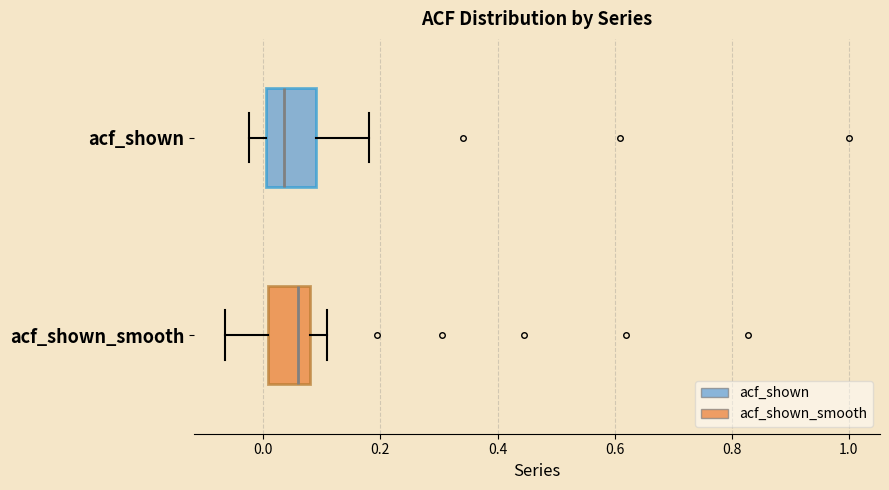

Where does the right whisker of the box for acf_shown end on the x-axis? The values are not printed on the chart, so give them approximately, as read against the axis.

0.18